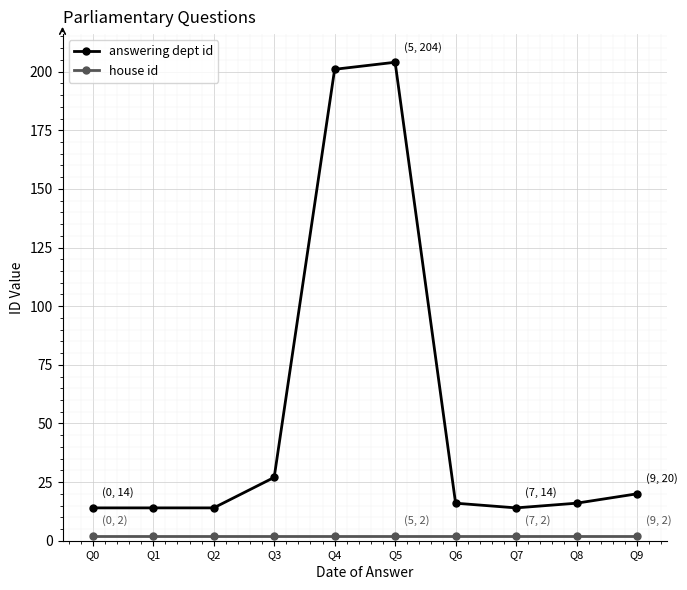

Which series has the largest total across all categories?

answering dept id